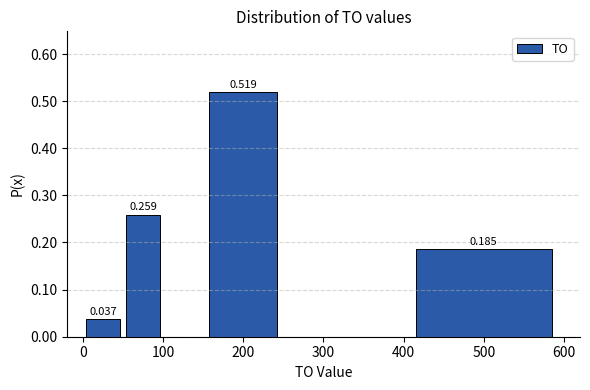

Over which range of the x-axis is the bar tallest?

150 to 250